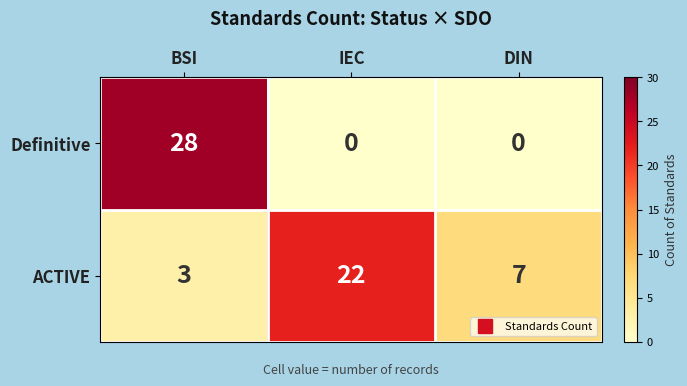

List the series in order of their overall mean, highest first.

ACTIVE, Definitive